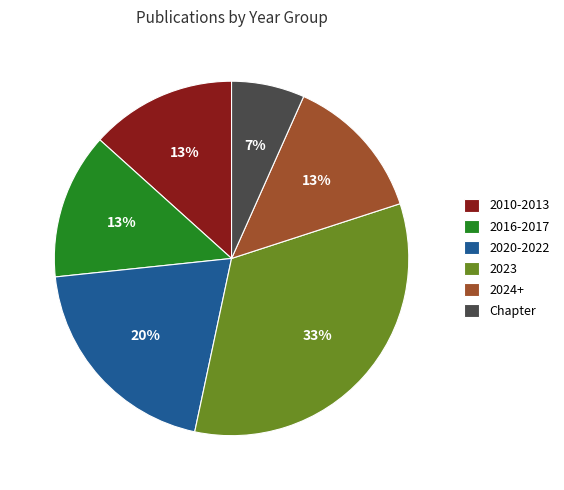

To the nearest percent, what portion does Chapter represent?

7%